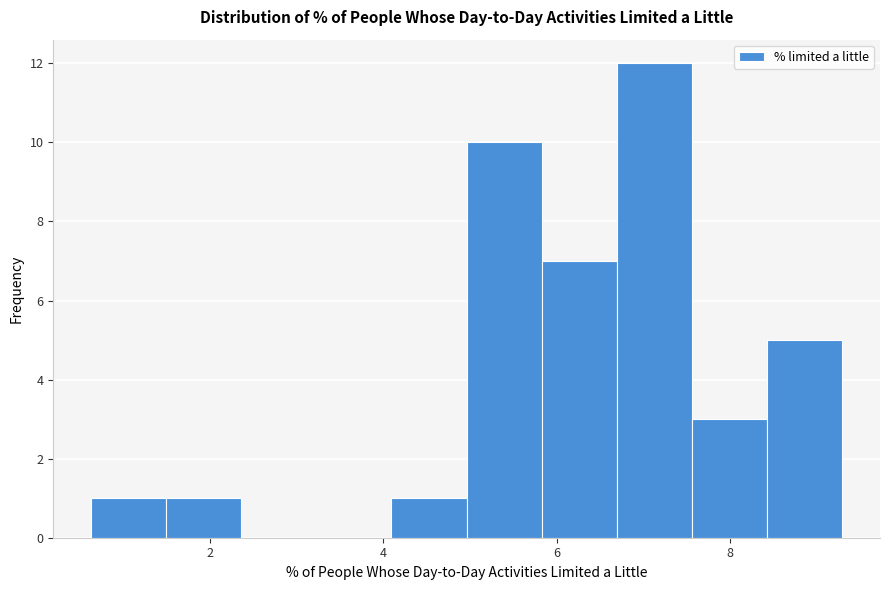

Reading left to right, list every bar in this chart as the range it spans on the x-axis followed by its height. Neither the bar edges nor the heights are printed on the chart, so give them approximately, as read against the axes.

0.6 to 1.4: 1
1.4 to 2.4: 1
2.4 to 3.2: 0
3.2 to 4.0: 0
4.0 to 5.0: 1
5.0 to 5.8: 10
5.8 to 6.6: 7
6.6 to 7.6: 12
7.6 to 8.4: 3
8.4 to 9.2: 5